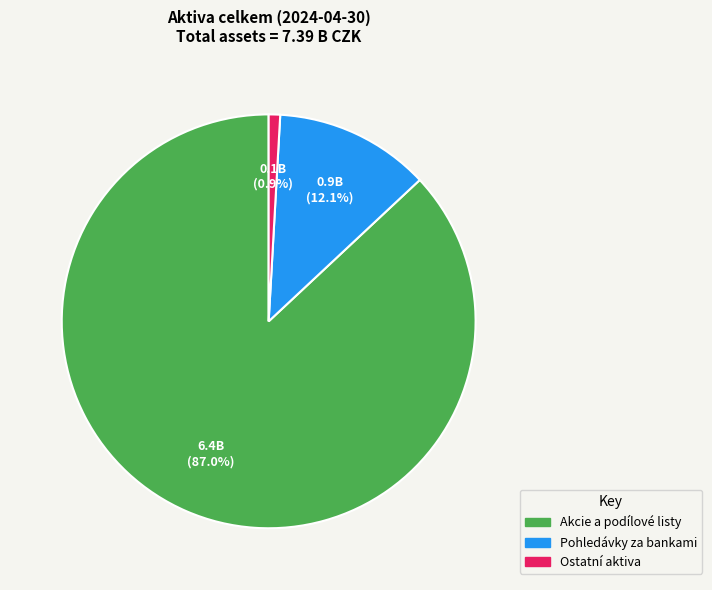

To the nearest percent, what percentage of the pie is Akcie a podílové listy?

87%